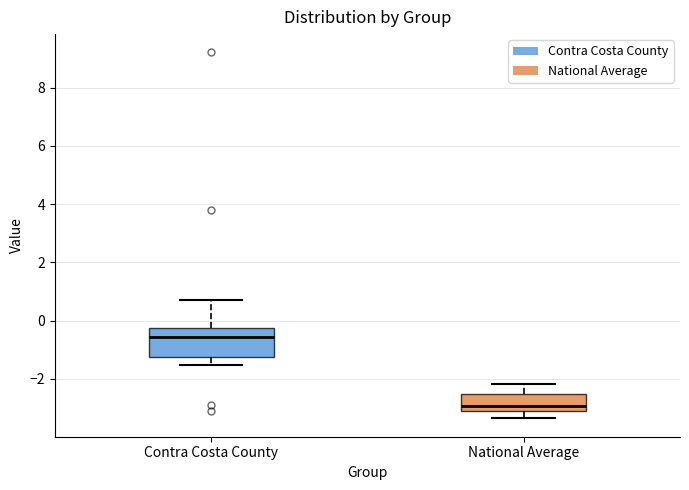

Reading left to right, read every box against the y-axis: the position of its median line, the range the box covers, and the ends of its whiskers. The values are not printed on the chart, so give them approximately, as read against the axis.

Contra Costa County: median -0.6, box -1.2 to -0.2, whiskers -1.6 to 0.6
National Average: median -3.0, box -3.2 to -2.6, whiskers -3.4 to -2.2